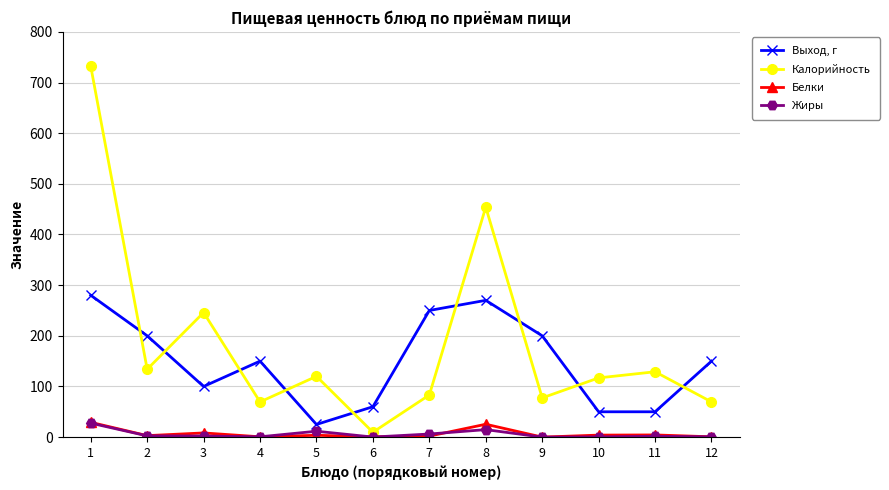

True or false: Белки has more than 1 interior local peaks.

True